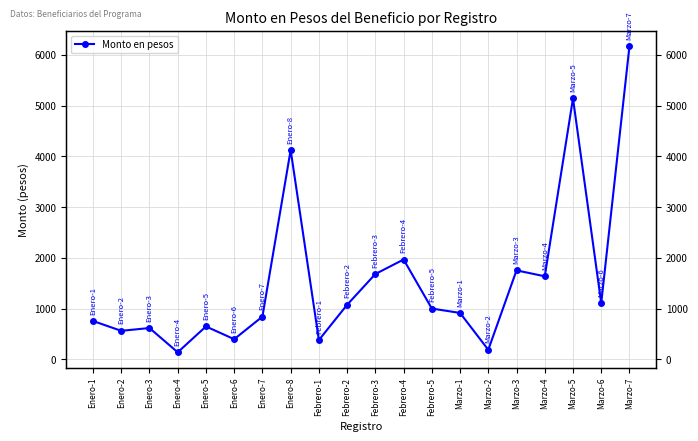

How many lines are shown in the chart?

1